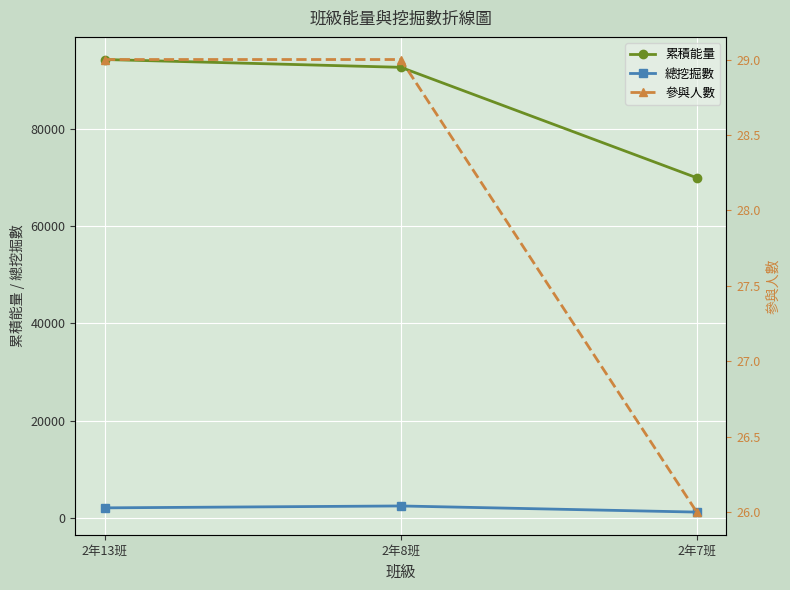

What value does the 參與人數 series have at 2年8班?

29